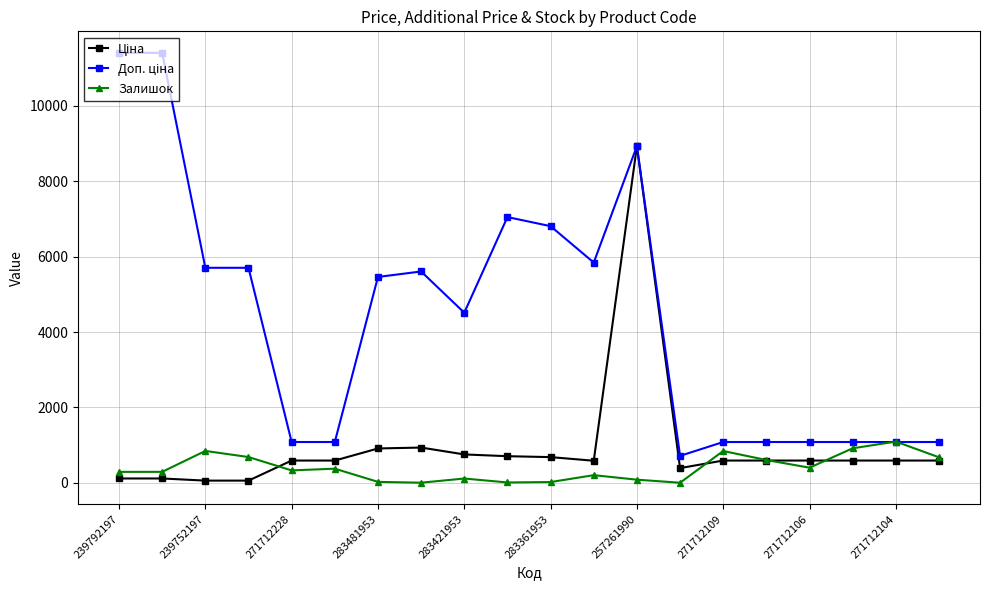

What is the greatest value displayed?

11410.0